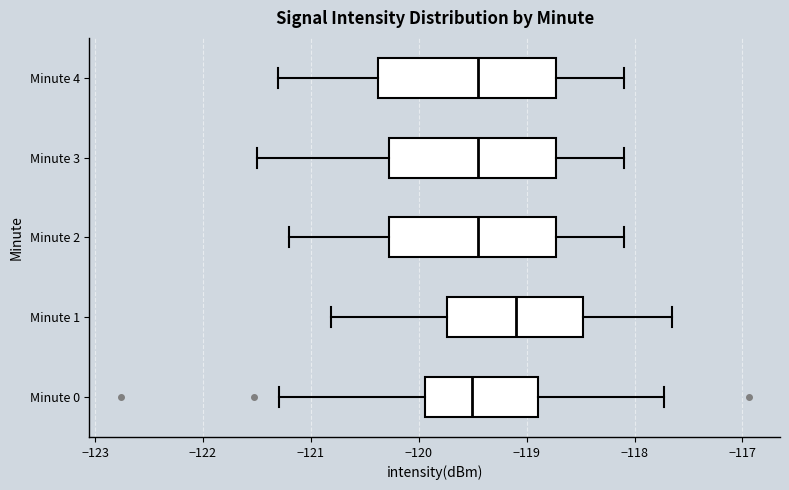

Reading bottom to top, read every box against the x-axis: the position of its median line, the range the box covers, and the ends of its whiskers. The values are not printed on the chart, so give them approximately, as read against the axis.

Minute 0: median -119.5, box -119.9 to -118.9, whiskers -121.3 to -117.7
Minute 1: median -119.1, box -119.7 to -118.5, whiskers -120.8 to -117.6
Minute 2: median -119.4, box -120.3 to -118.7, whiskers -121.2 to -118.1
Minute 3: median -119.4, box -120.3 to -118.7, whiskers -121.5 to -118.1
Minute 4: median -119.4, box -120.4 to -118.7, whiskers -121.3 to -118.1